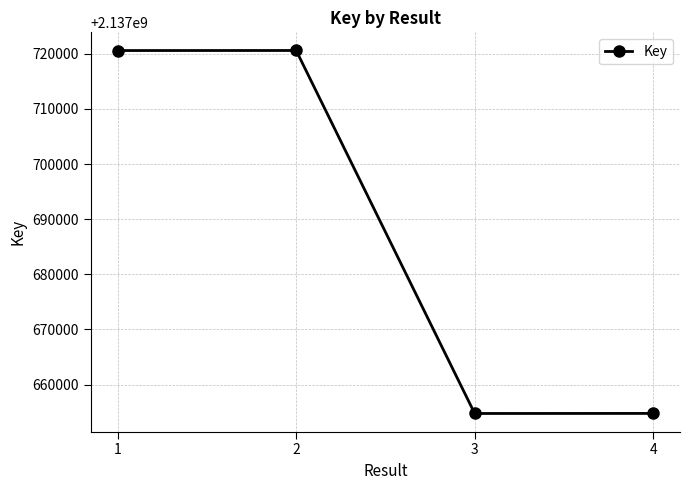

How many lines are shown in the chart?

1